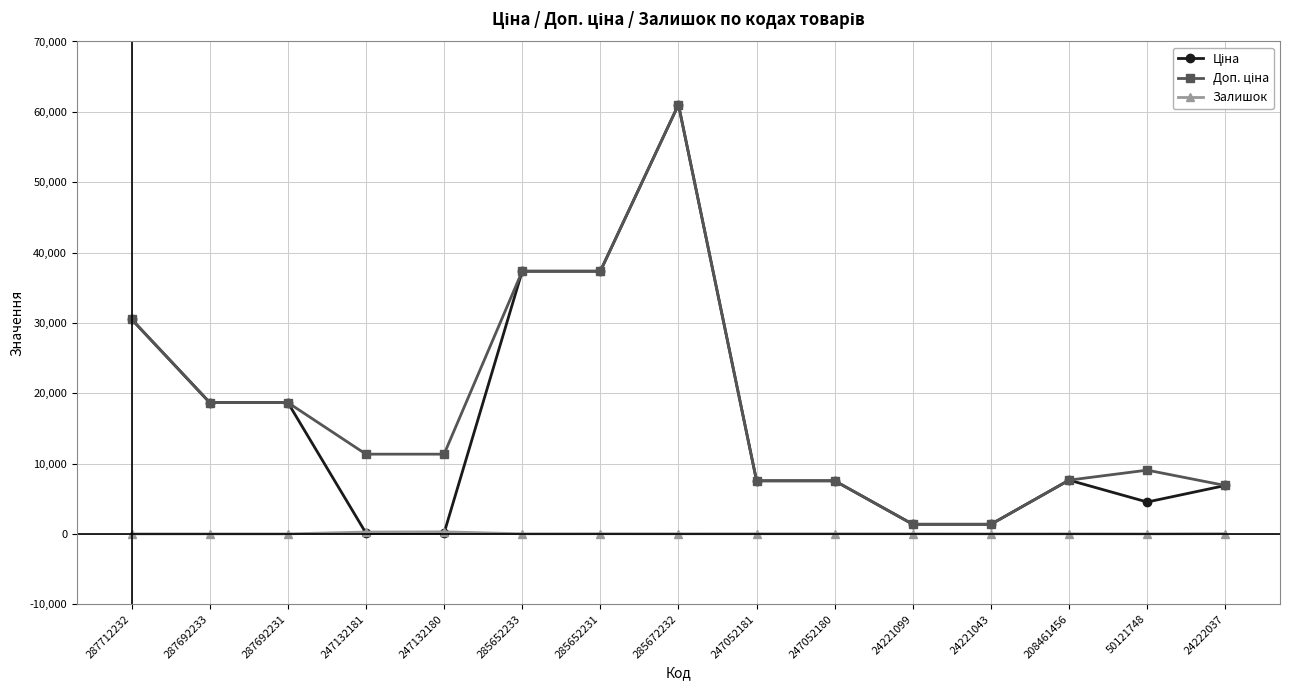

The Залишок series shows 16.0 at 24221099. True or false?

True